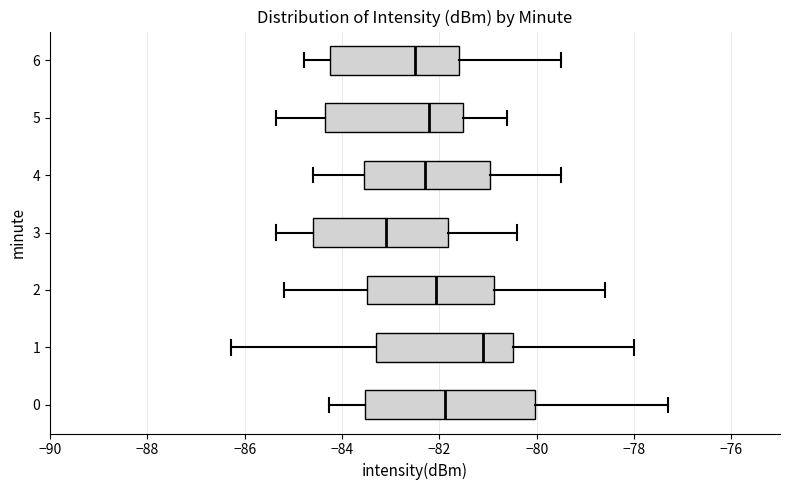

Where is the left edge of the box at y = 4 on the x-axis? The values are not printed on the chart, so give them approximately, as read against the axis.

-83.6